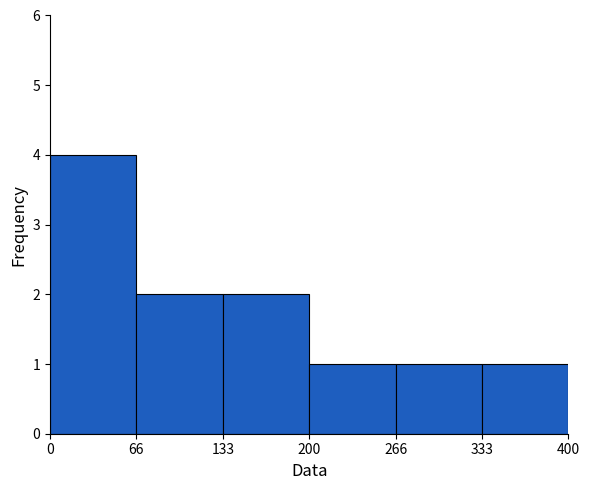

Which range on the x-axis has the tallest bar?

0 to 66